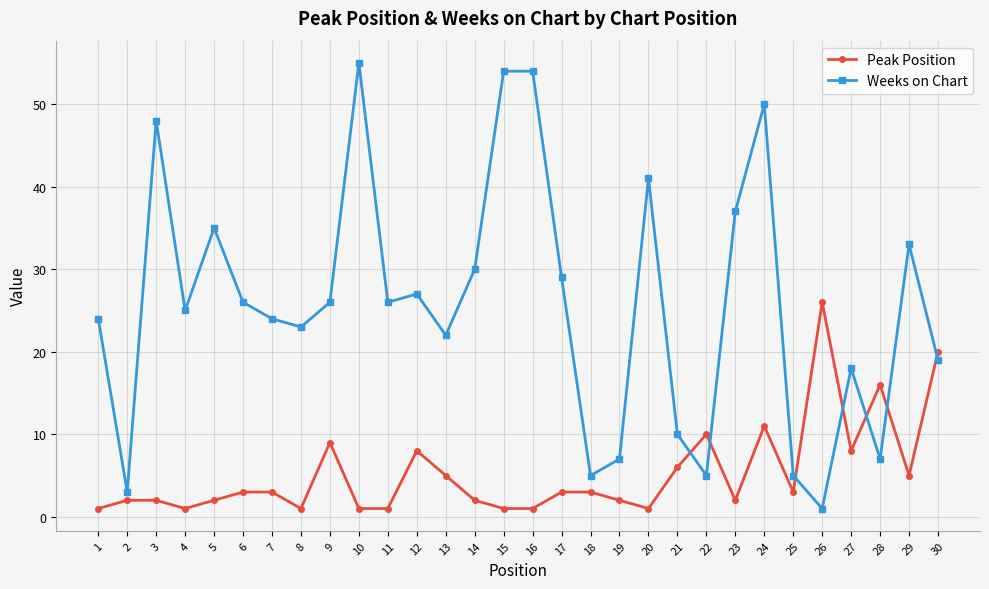

True or false: Peak Position and Weeks on Chart intersect in this chart.

True